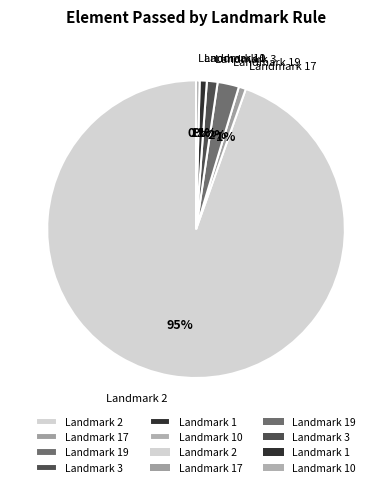

To the nearest percent, what is the average slice percentage?

17%